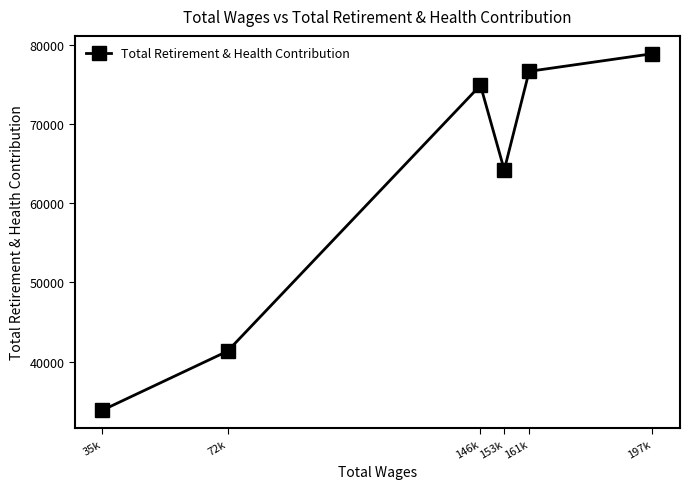

Which has a higher value, 197k or 146k?

197k